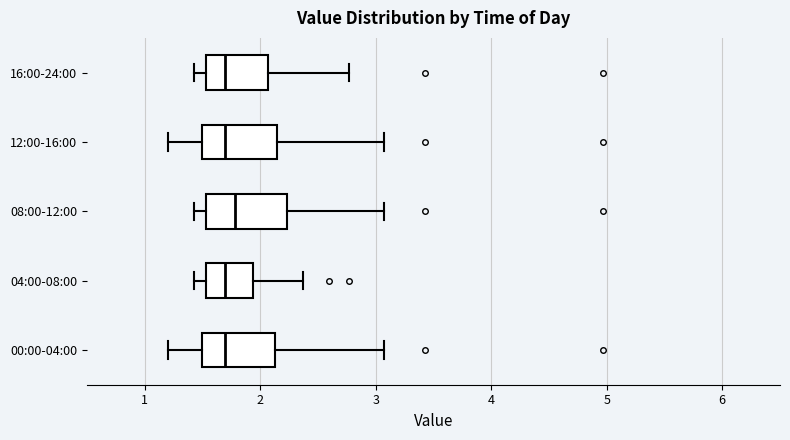

Reading bottom to top, read every box against the x-axis: the position of its median line, the range the box covers, and the ends of its whiskers. The values are not printed on the chart, so give them approximately, as read against the axis.

00:00-04:00: median 1.7, box 1.5 to 2.1, whiskers 1.2 to 3.1
04:00-08:00: median 1.7, box 1.5 to 1.9, whiskers 1.4 to 2.4
08:00-12:00: median 1.8, box 1.5 to 2.2, whiskers 1.4 to 3.1
12:00-16:00: median 1.7, box 1.5 to 2.2, whiskers 1.2 to 3.1
16:00-24:00: median 1.7, box 1.5 to 2.1, whiskers 1.4 to 2.8